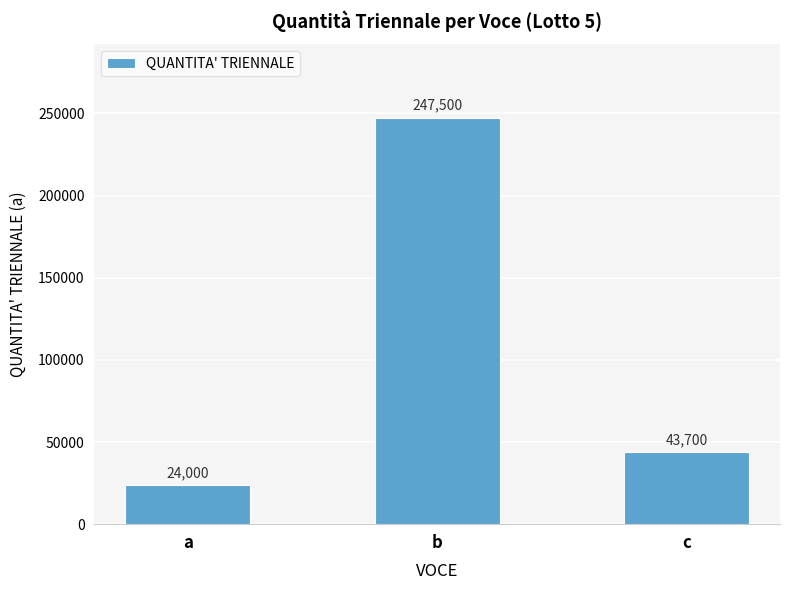

Read the value at b, to the nearest 10.

247500